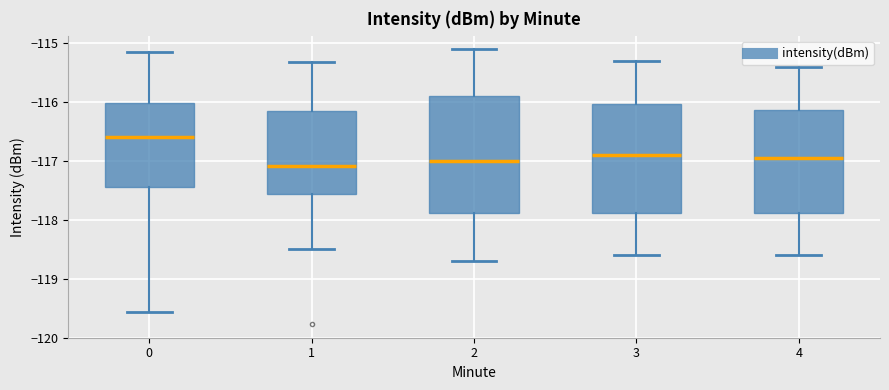

Reading left to right, transcribe this box plot: for each box, give where its median line is, the range the box spans, and where its two whiskers end, as read against the y-axis. The values are not printed on the chart, so give them approximately, as read against the axis.

0: median -116.6, box -117.4 to -116.0, whiskers -119.6 to -115.1
1: median -117.1, box -117.5 to -116.1, whiskers -118.5 to -115.3
2: median -117.0, box -117.9 to -115.9, whiskers -118.7 to -115.1
3: median -116.9, box -117.9 to -116.0, whiskers -118.6 to -115.3
4: median -116.9, box -117.9 to -116.1, whiskers -118.6 to -115.4